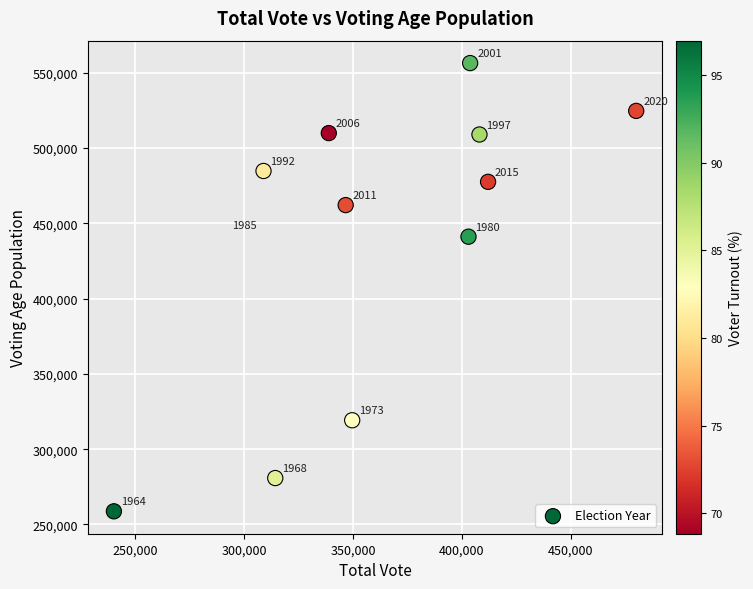

What Y value in the scatter plot is closest to 407599?

441150